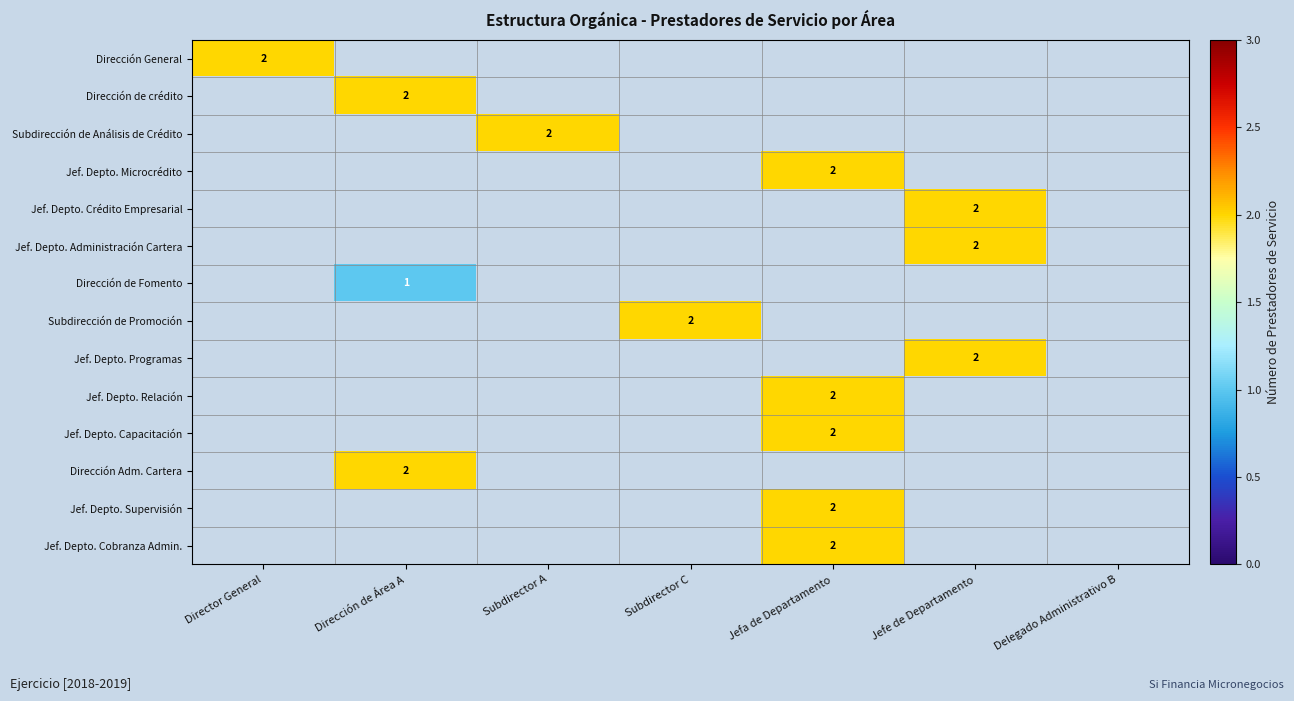

Which has a higher value, Subdirector C or Subdirector A?

Subdirector A